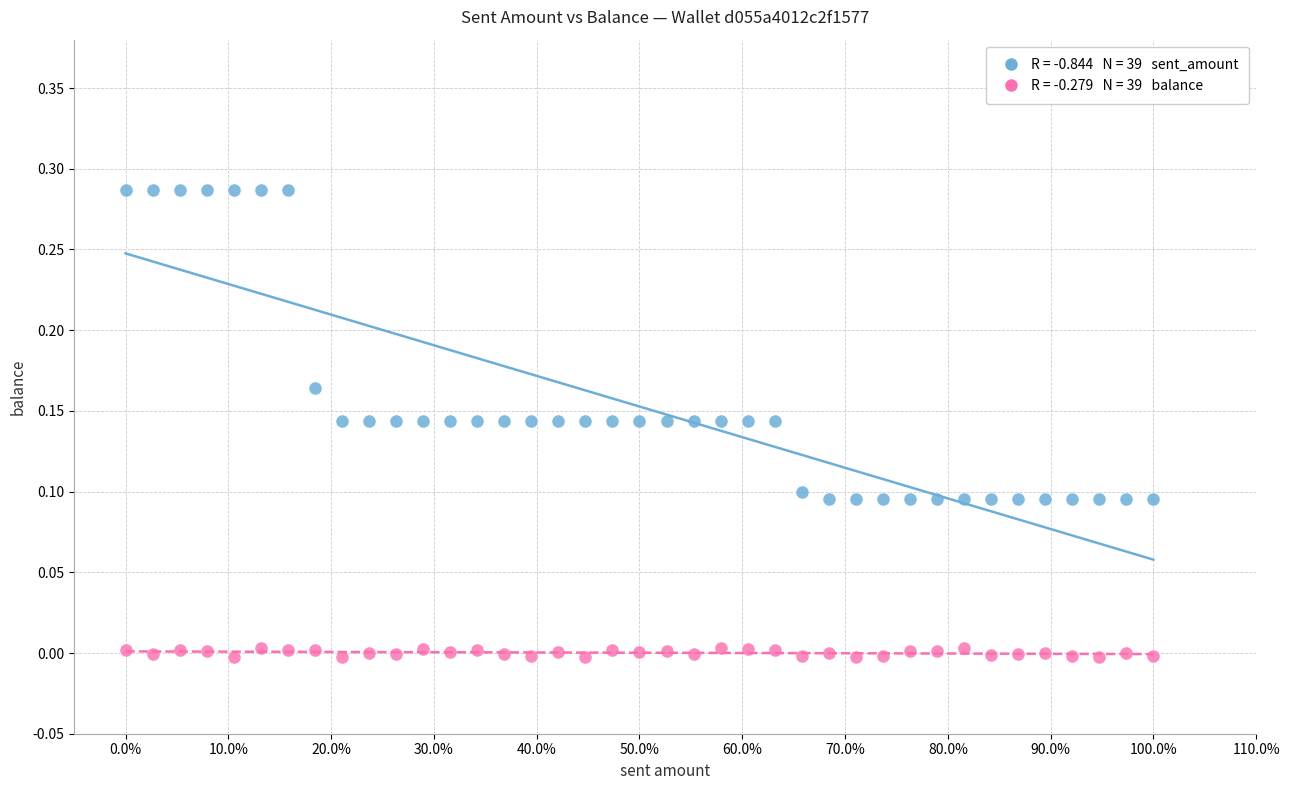

Across all data points, what is the range of X values (max minus min)?

1.0